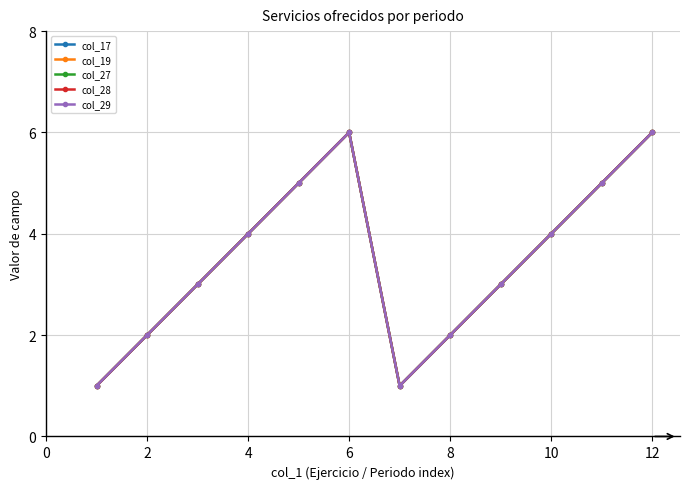

Is this an area chart (filled region under the line)?

No